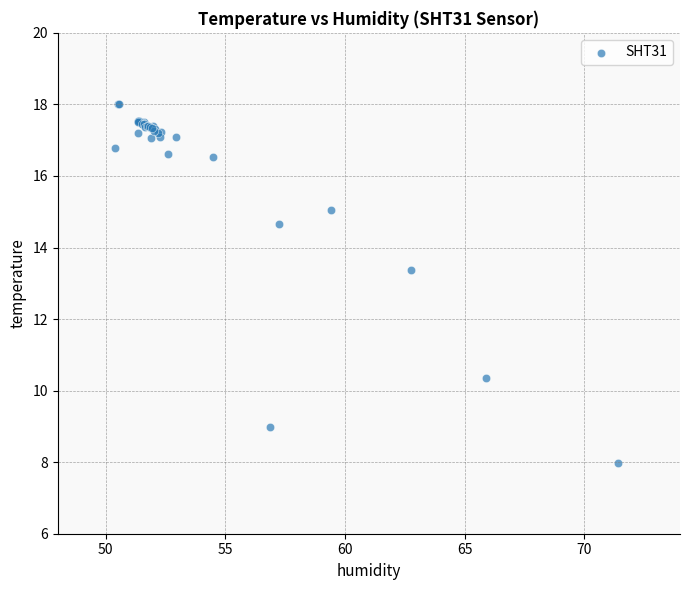

What Y value in the scatter plot is closest to 13?

13.4